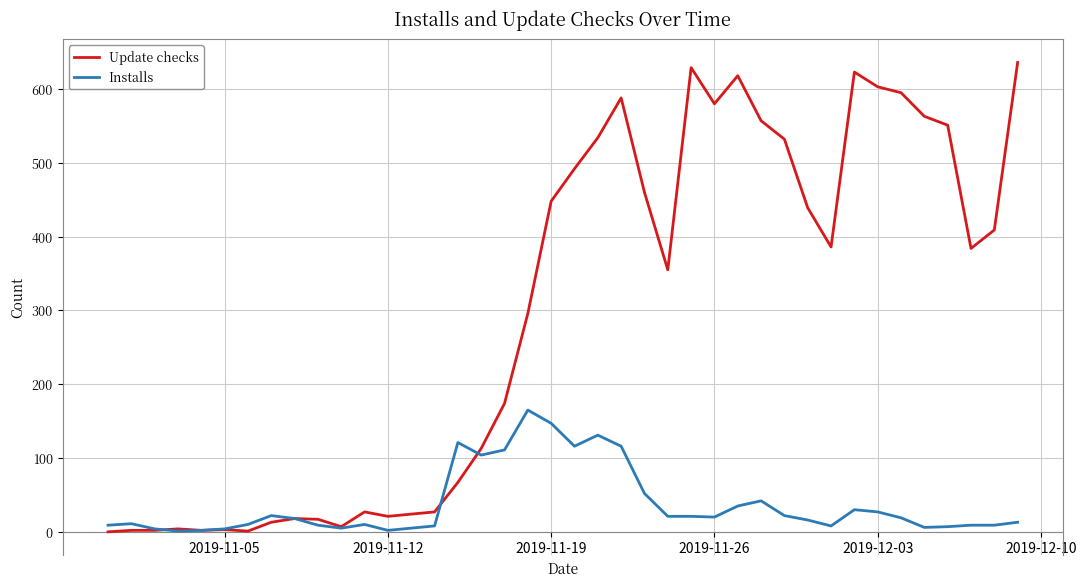

True or false: Installs and Update checks intersect in this chart.

True